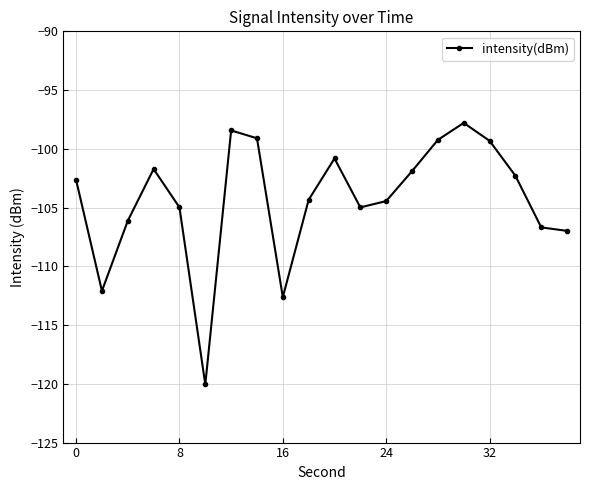

What is the value of the 2nd point from the left?

-112.1